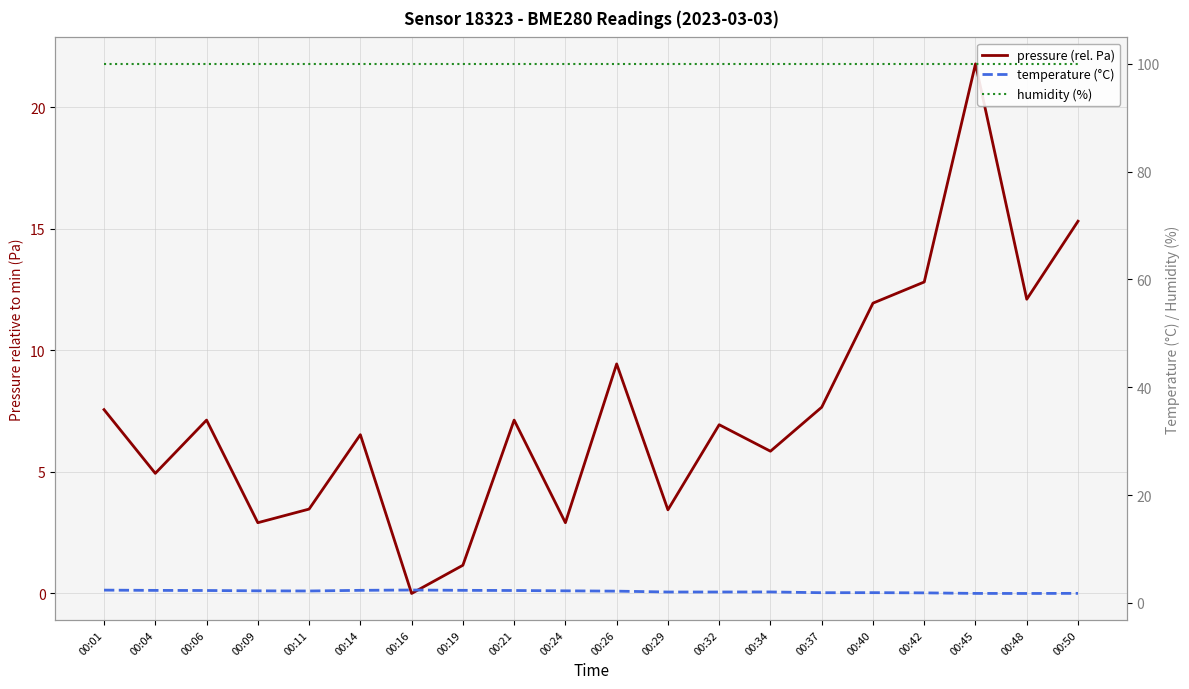

List the labels in order of pressure (rel. Pa) value, largest first.

00:45, 00:50, 00:42, 00:48, 00:40, 00:26, 00:37, 00:01, 00:06, 00:21, 00:32, 00:14, 00:34, 00:04, 00:11, 00:29, 00:09, 00:24, 00:19, 00:16